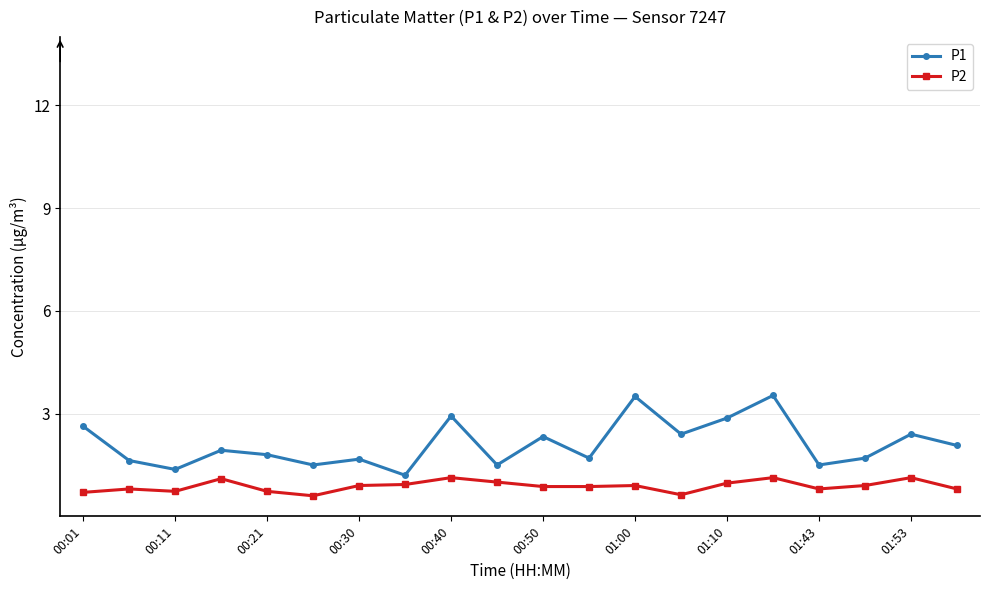

True or false: P2 has more than 1 interior local peaks.

True